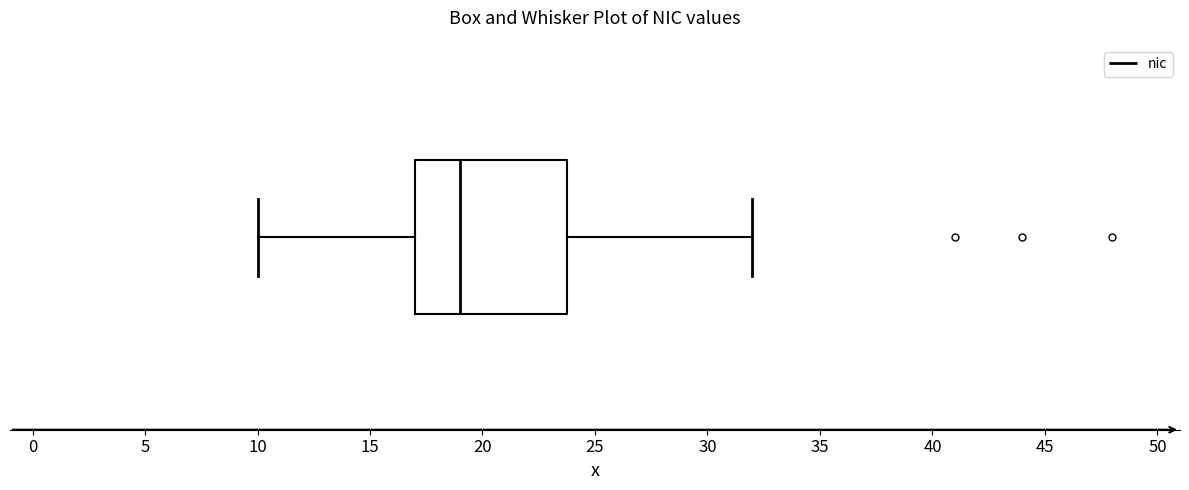

Transcribe this box plot: give where the median line is, the range the box spans, and where the two whiskers end, as read against the x-axis. The values are not printed on the chart, so give them approximately, as read against the axis.

median 19, box 17 to 24, whiskers 10 to 32